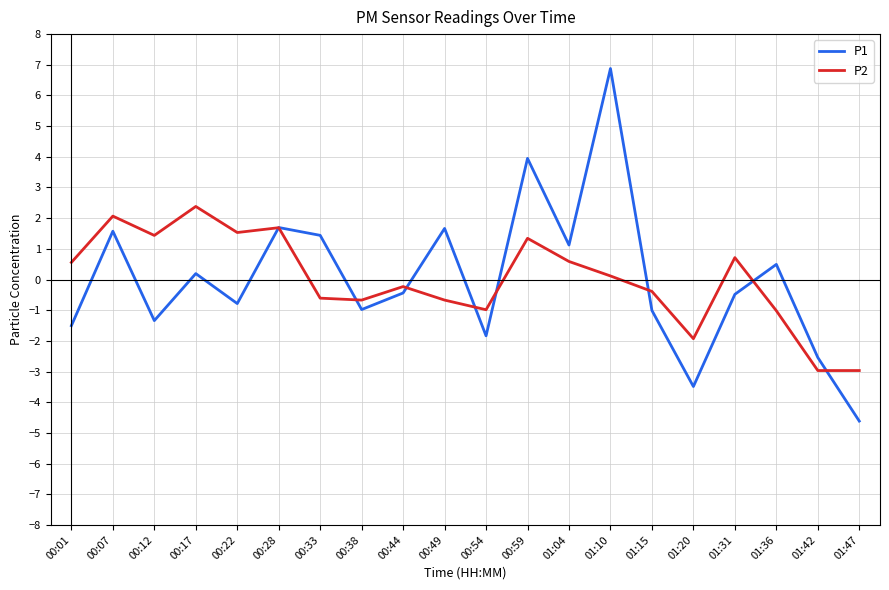

Which series ends up on top after the final intersection of P2 and P1?

P2